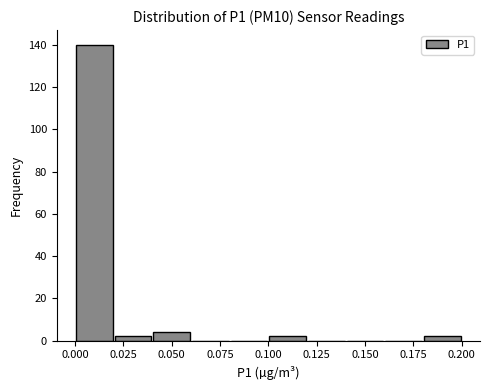

Reading left to right, transcribe this chart: for each bar, give the range it covers on the x-axis and its height. The values are not printed on the chart, so give them approximately, as read against the axis.

0.00 to 0.02: 140
0.02 to 0.04: 2
0.04 to 0.06: 4
0.06 to 0.08: 0
0.08 to 0.10: 0
0.10 to 0.12: 2
0.12 to 0.14: 0
0.14 to 0.16: 0
0.16 to 0.18: 0
0.18 to 0.20: 2